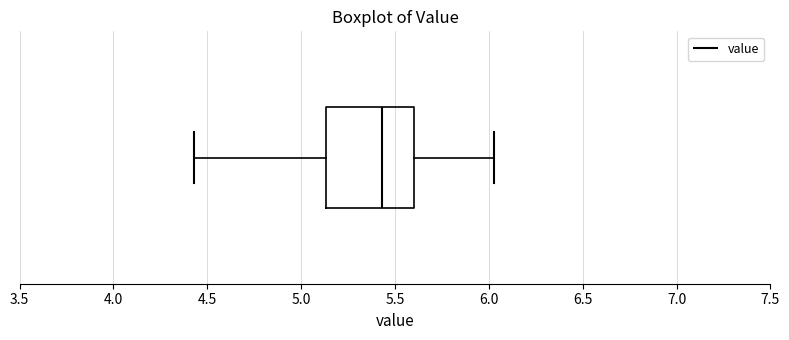

Transcribe this box plot: give where the median line is, the range the box spans, and where the two whiskers end, as read against the x-axis. The values are not printed on the chart, so give them approximately, as read against the axis.

median 5.45, box 5.15 to 5.60, whiskers 4.45 to 6.05